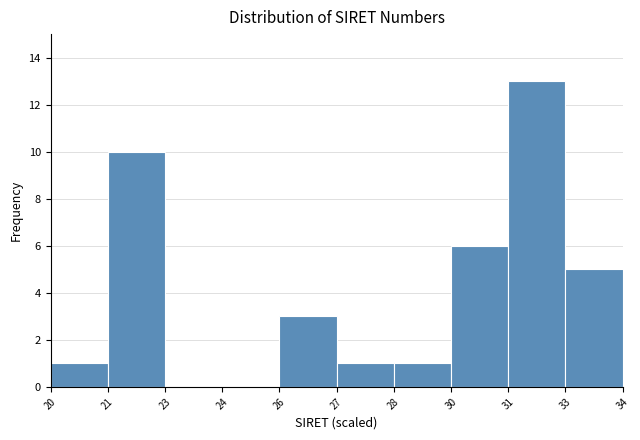

Reading left to right, transcribe all the data shown in this chart.

20=1	21=10	23=0	24=0	26=3	27=1	28=1	30=6	31=13	33=5